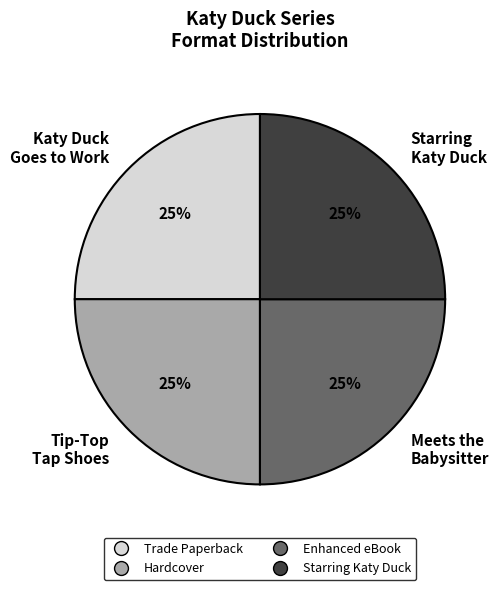

To the nearest percent, what is the difference between the Katy Duck Goes to Work and Starring Katy Duck slice percentages?

0%